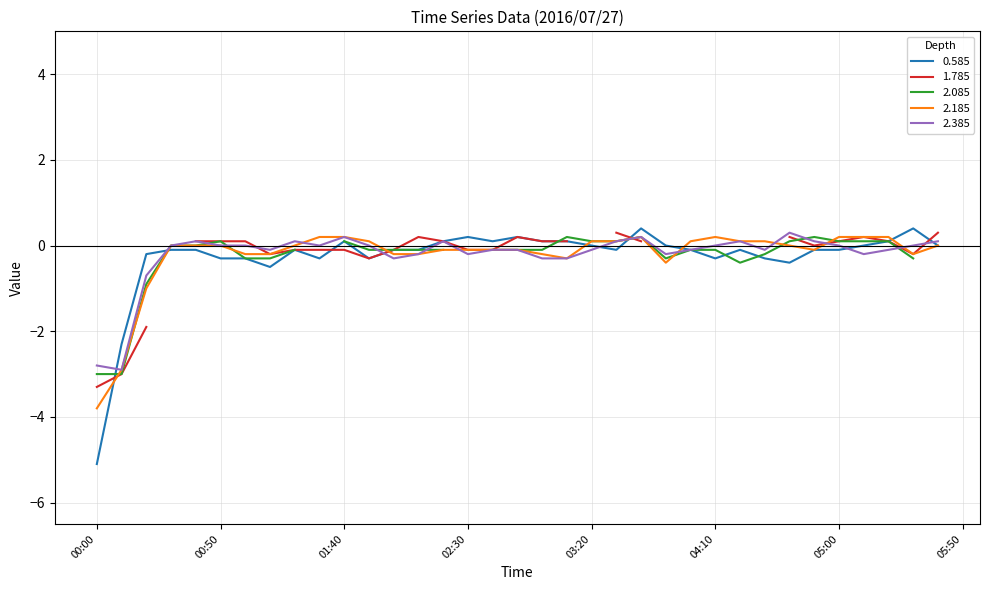

At which category is the sum across all series the highest?

03:40